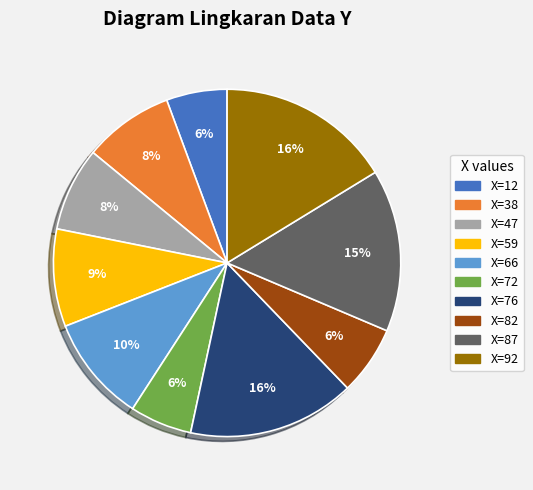

Is there any slice that represents more than half of the pie?

No